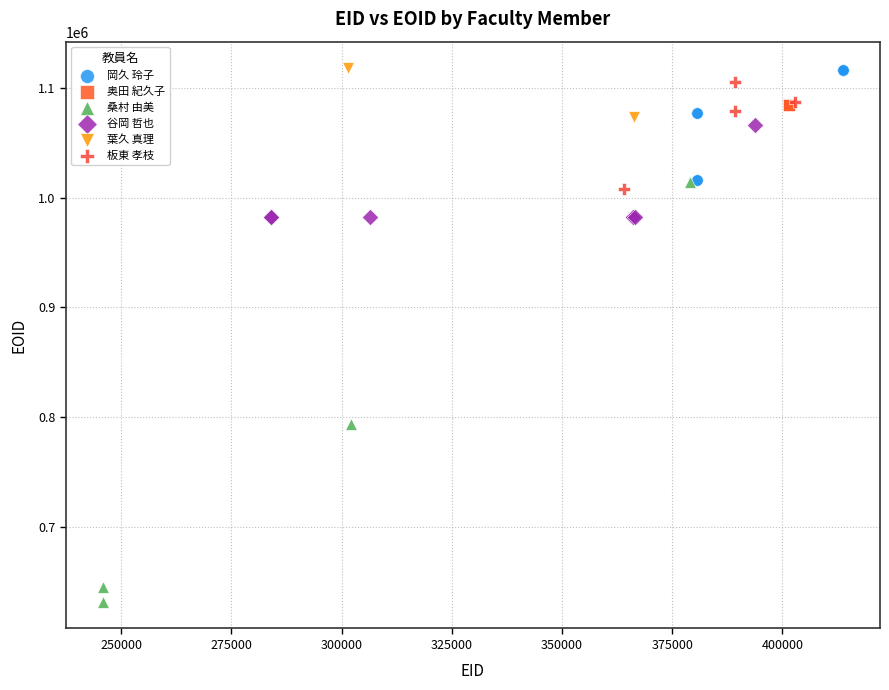

Which series contains the lowest Y value?

桑村 由美